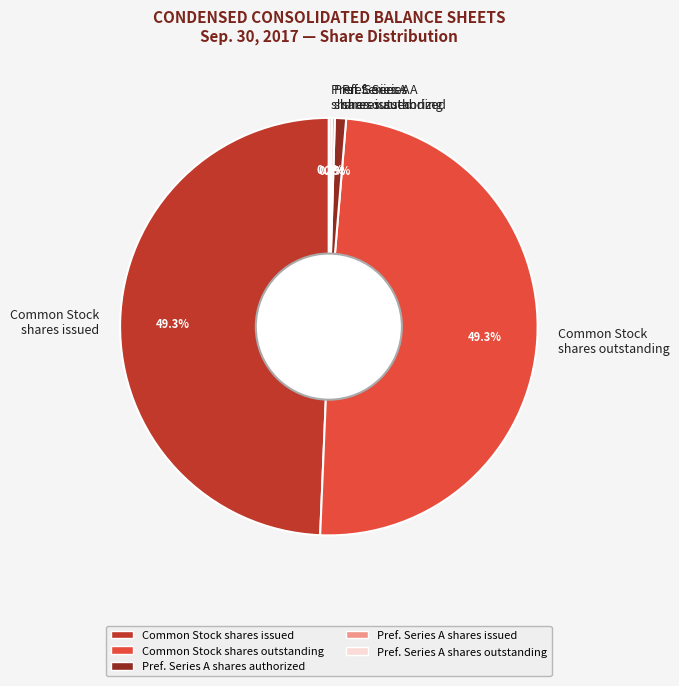

What portion of the pie excludes Common Stock shares outstanding?

50.7%